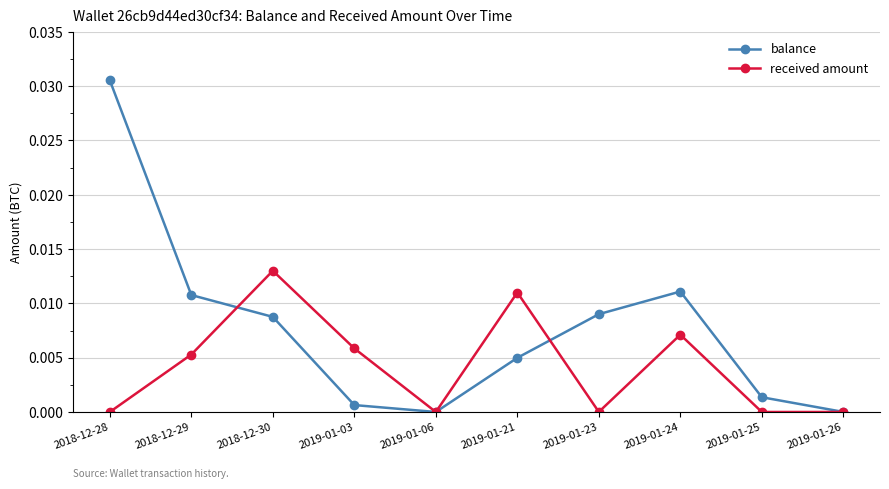

At which category is the sum across all series the highest?

2018-12-28